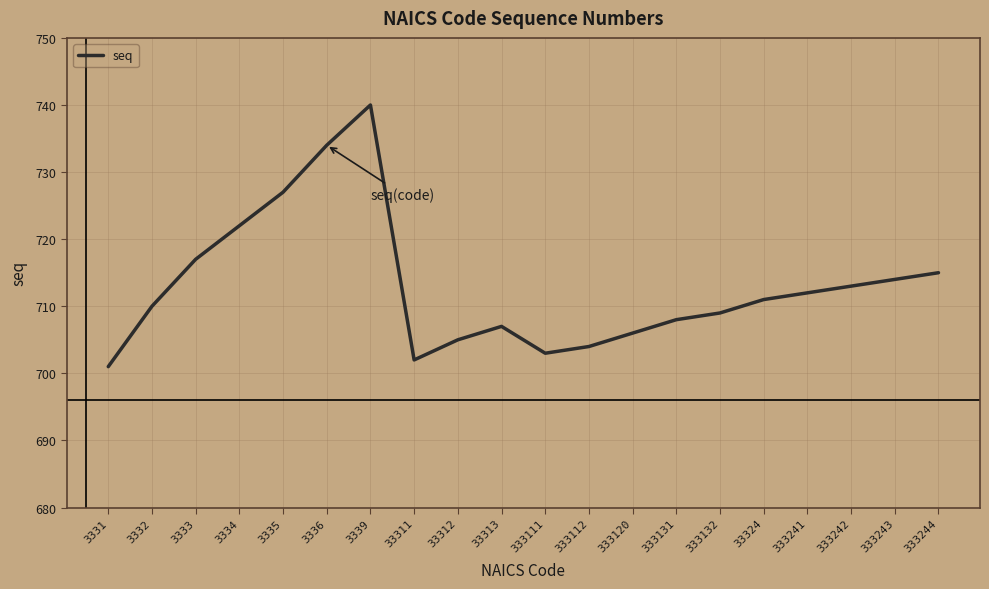

What is the sum of all values?

14260